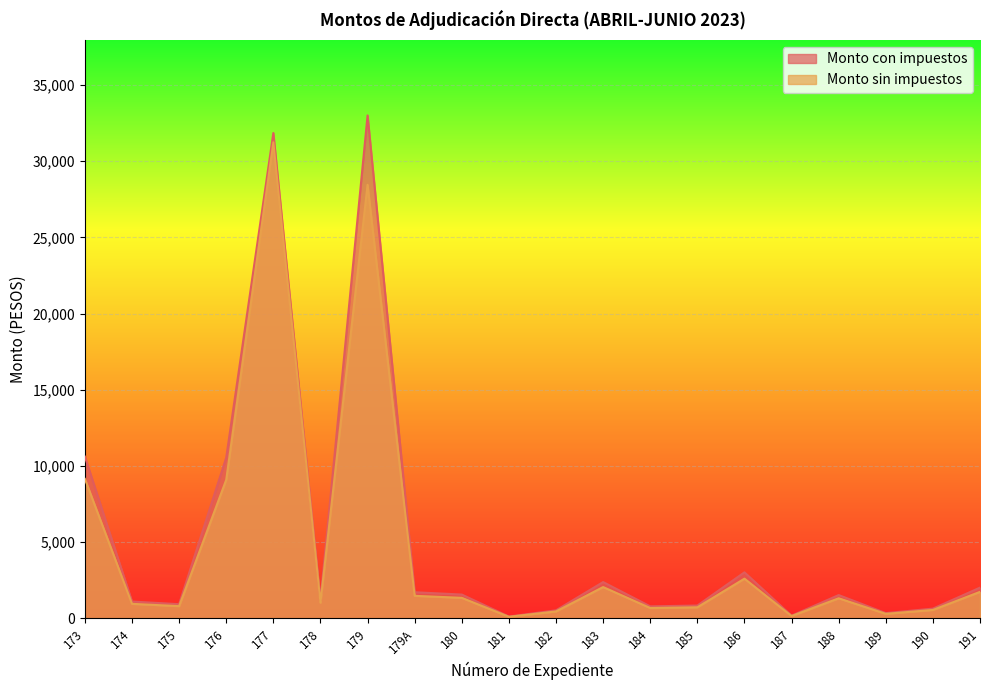

List the series in order of their overall mean, lowest first.

Monto sin impuestos, Monto con impuestos